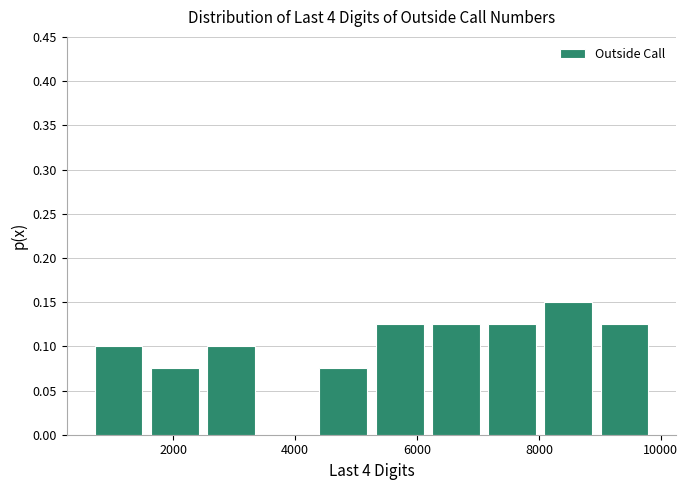

Which range on the x-axis has the tallest bar?

8000 to 9000